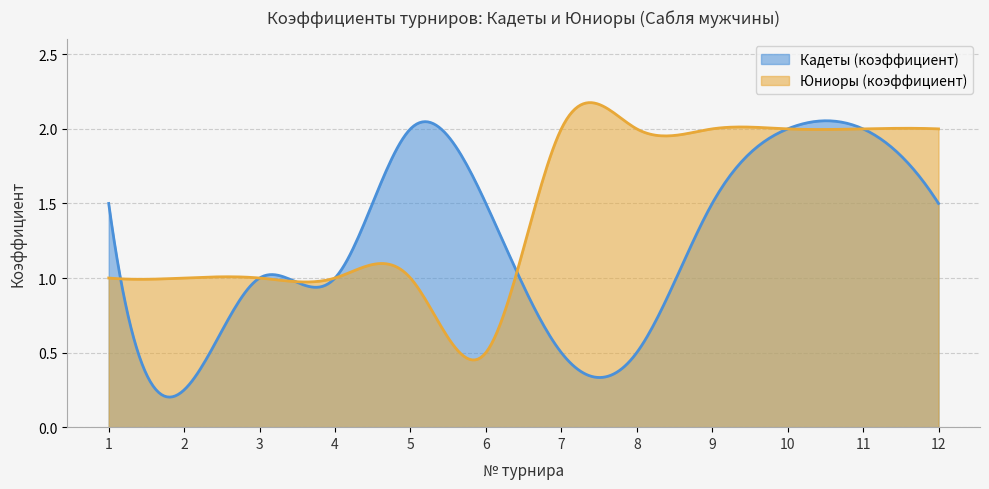

The value of Юниоры (коэффициент) at 7 is 2.0. True or false?

True